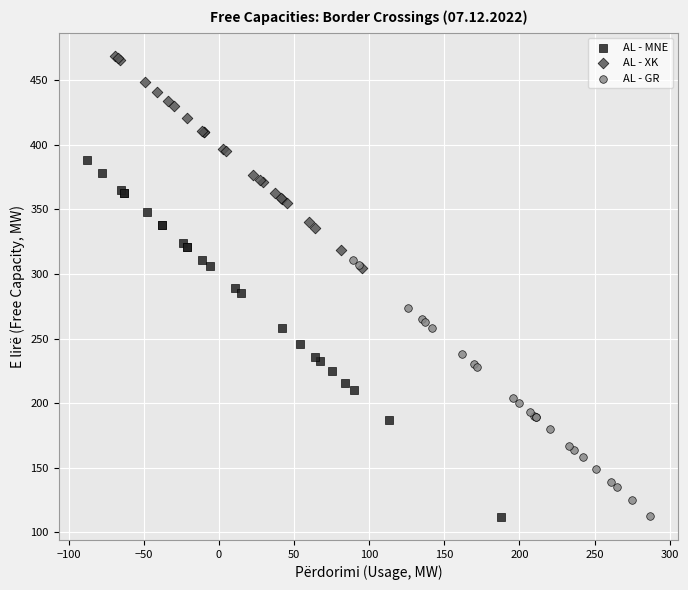

Which series reaches the maximum Y coordinate?

AL - XK